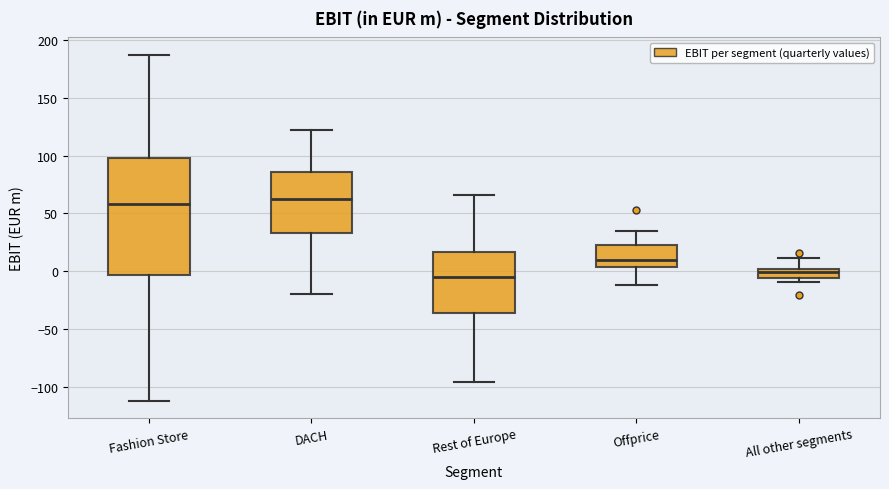

Reading left to right, read every box against the y-axis: the position of its median line, the range the box covers, and the ends of its whiskers. The values are not printed on the chart, so give them approximately, as read against the axis.

Fashion Store: median 60, box -5 to 95, whiskers -110 to 185
DACH: median 65, box 35 to 85, whiskers -20 to 120
Rest of Europe: median -5, box -35 to 15, whiskers -95 to 65
Offprice: median 10, box 5 to 25, whiskers -10 to 35
All other segments: median 0 (inside the box), box -5 to 0, whiskers -10 to 10